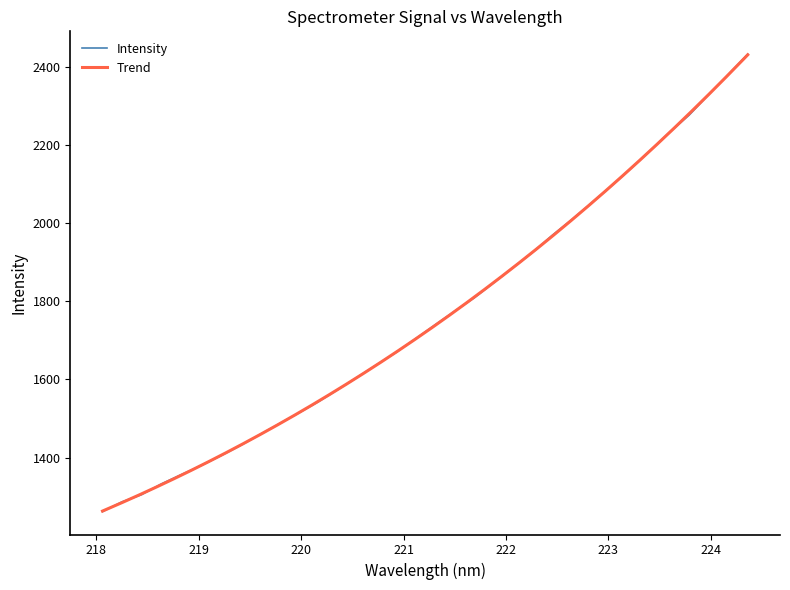

How many data points are above 1739?

17